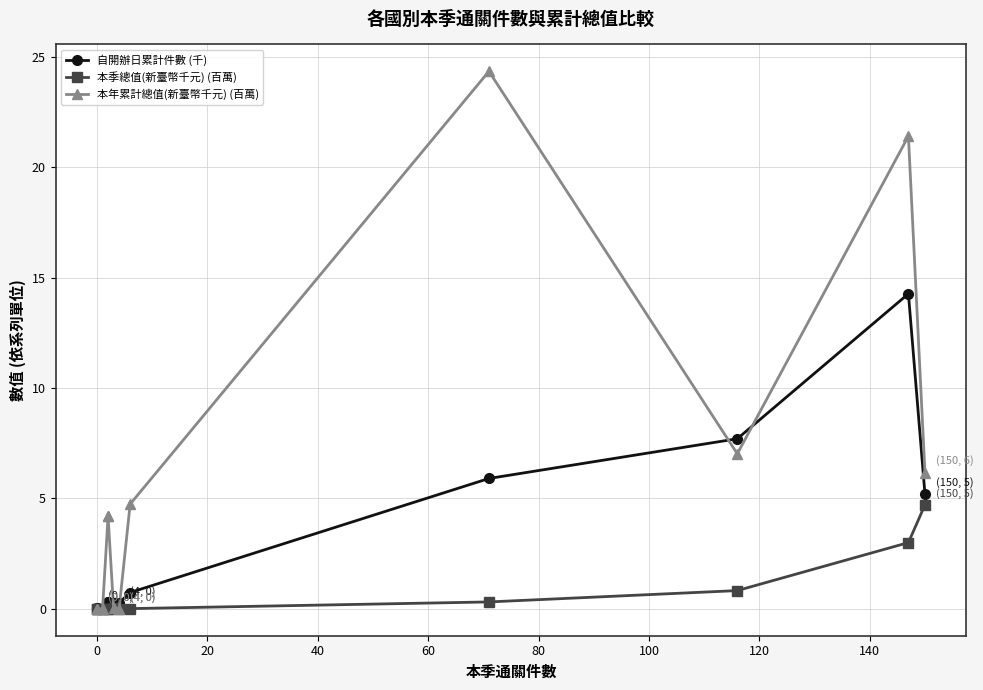

Which series has the largest total across all categories?

本年累計總值(新臺幣千元) (百萬)